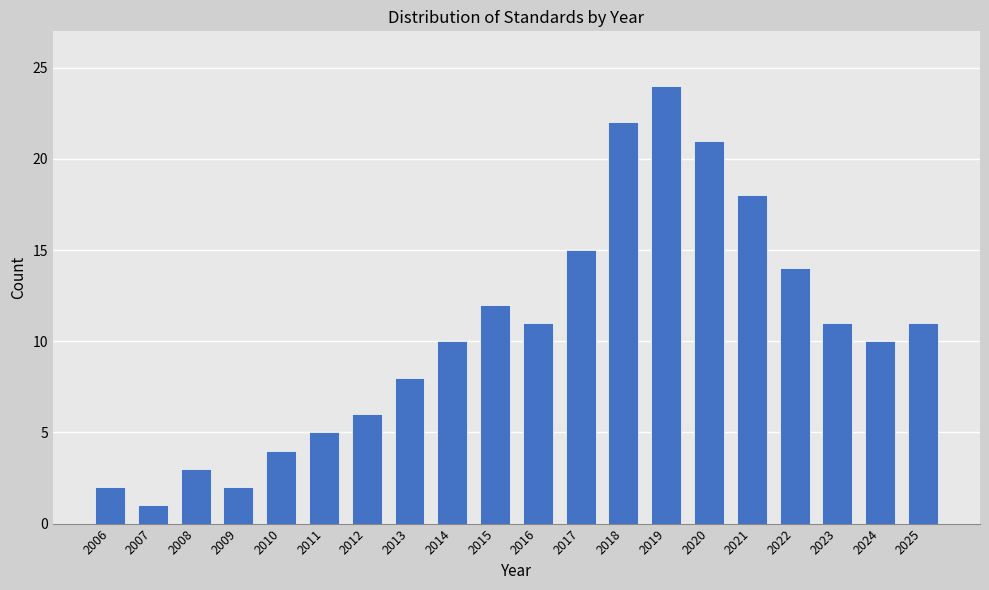

Reading left to right, extract all data points from this chart.

2006=2	2007=1	2008=3	2009=2	2010=4	2011=5	2012=6	2013=8	2014=10	2015=12	2016=11	2017=15	2018=22	2019=24	2020=21	2021=18	2022=14	2023=11	2024=10	2025=11